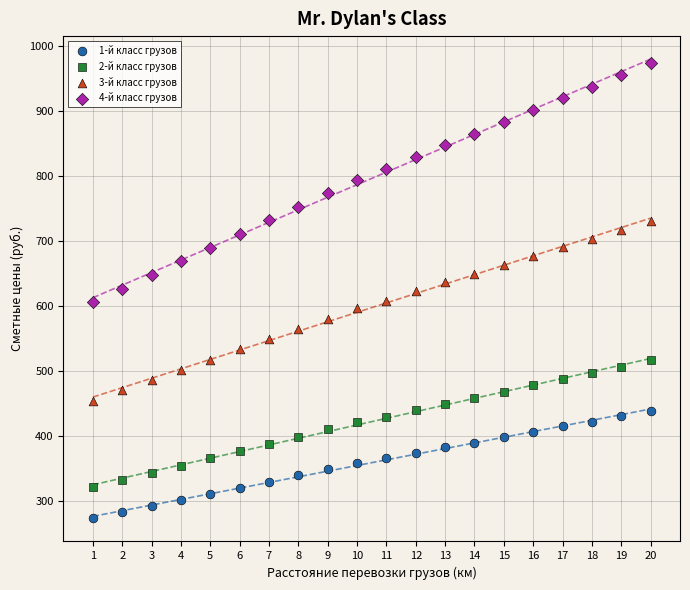

What is the X range (max minus min) for the scatter plot?

19.0